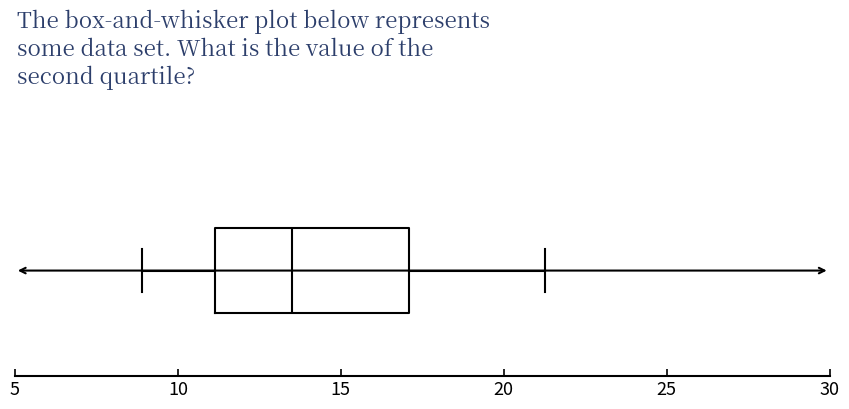

Where is the left edge of the box on the x-axis? The values are not printed on the chart, so give them approximately, as read against the axis.

11.0